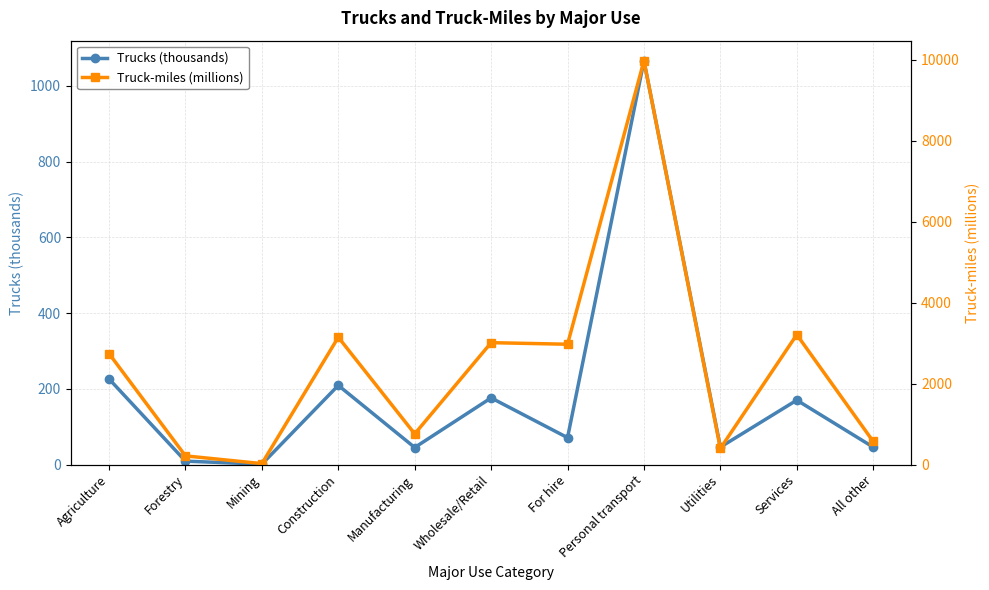

Which category has the lowest value across all series?

Mining